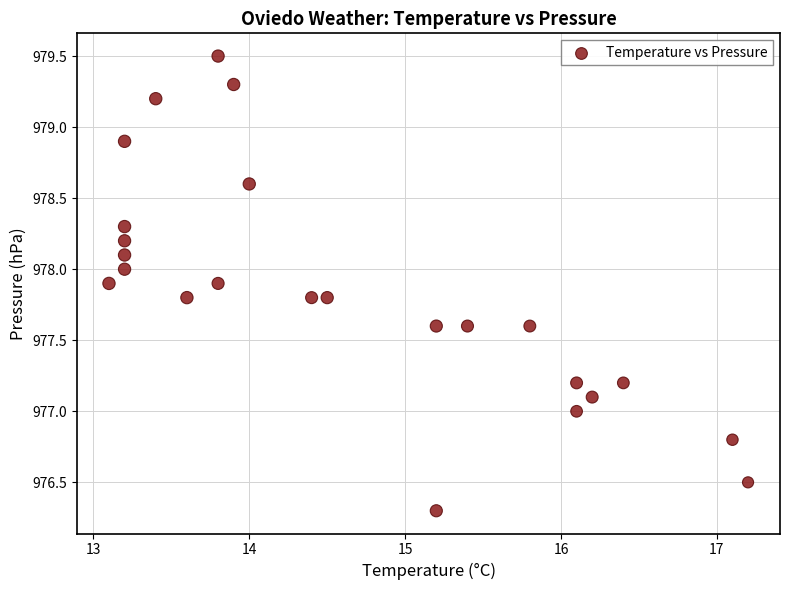

What is the range of Y values (max minus min)?

3.2